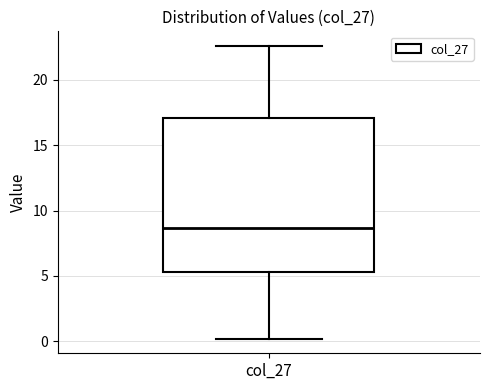

Transcribe this box plot: give where the median line is, the range the box spans, and where the two whiskers end, as read against the y-axis. The values are not printed on the chart, so give them approximately, as read against the axis.

median 8.5, box 5.5 to 17.0, whiskers 0.0 to 22.5